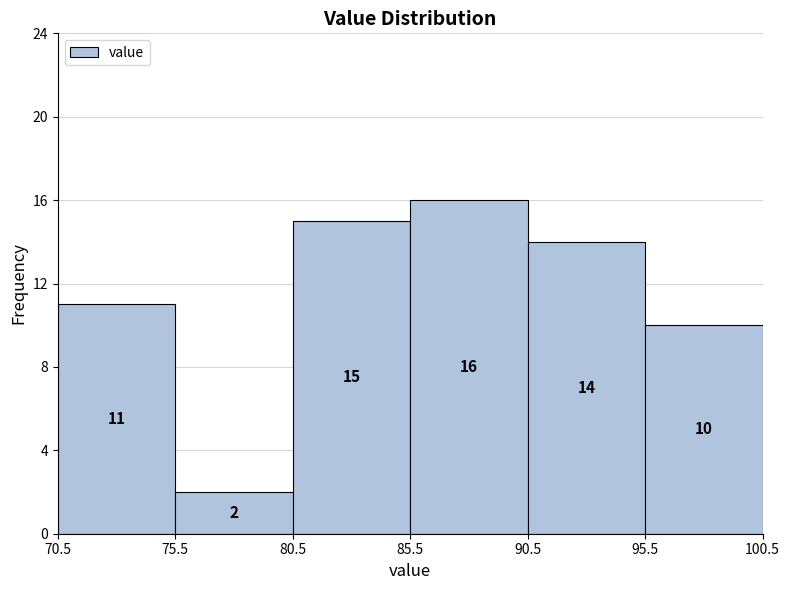

Reading left to right, transcribe this chart: for each bar, give the range it covers on the x-axis and its height.

70.5 to 75.5: 11
75.5 to 80.5: 2
80.5 to 85.5: 15
85.5 to 90.5: 16
90.5 to 95.5: 14
95.5 to 100.5: 10